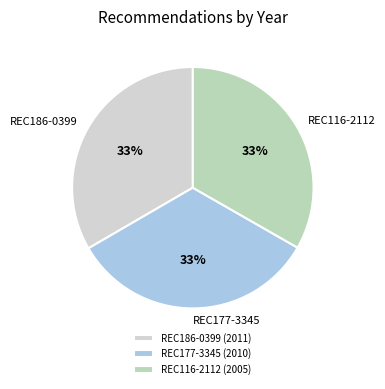

To the nearest percent, what portion does REC177-3345 represent?

33%